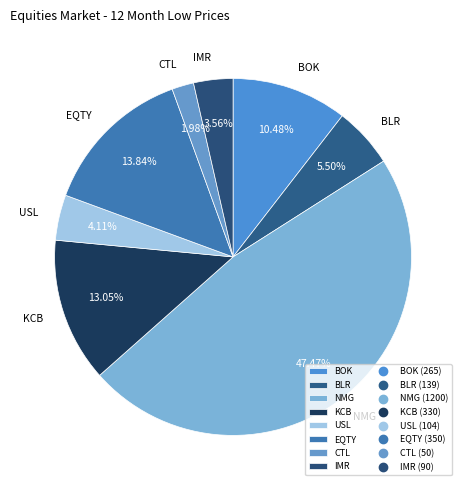

To the nearest percent, what is the difference between the EQTY and BLR slice percentages?

8%